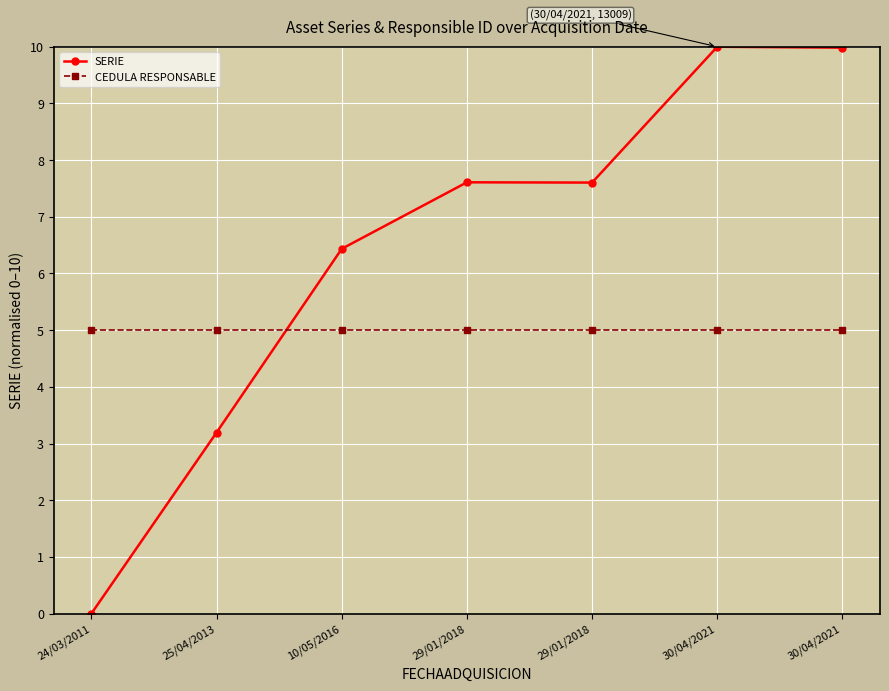

What is the value of the CEDULA RESPONSABLE point at the 2nd from the left?

5.0